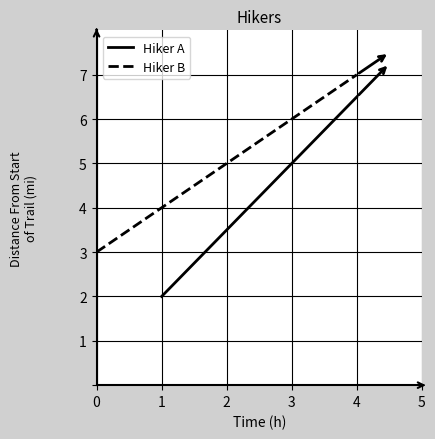

Is it true that Hiker A equals 2.0 at 3?

False